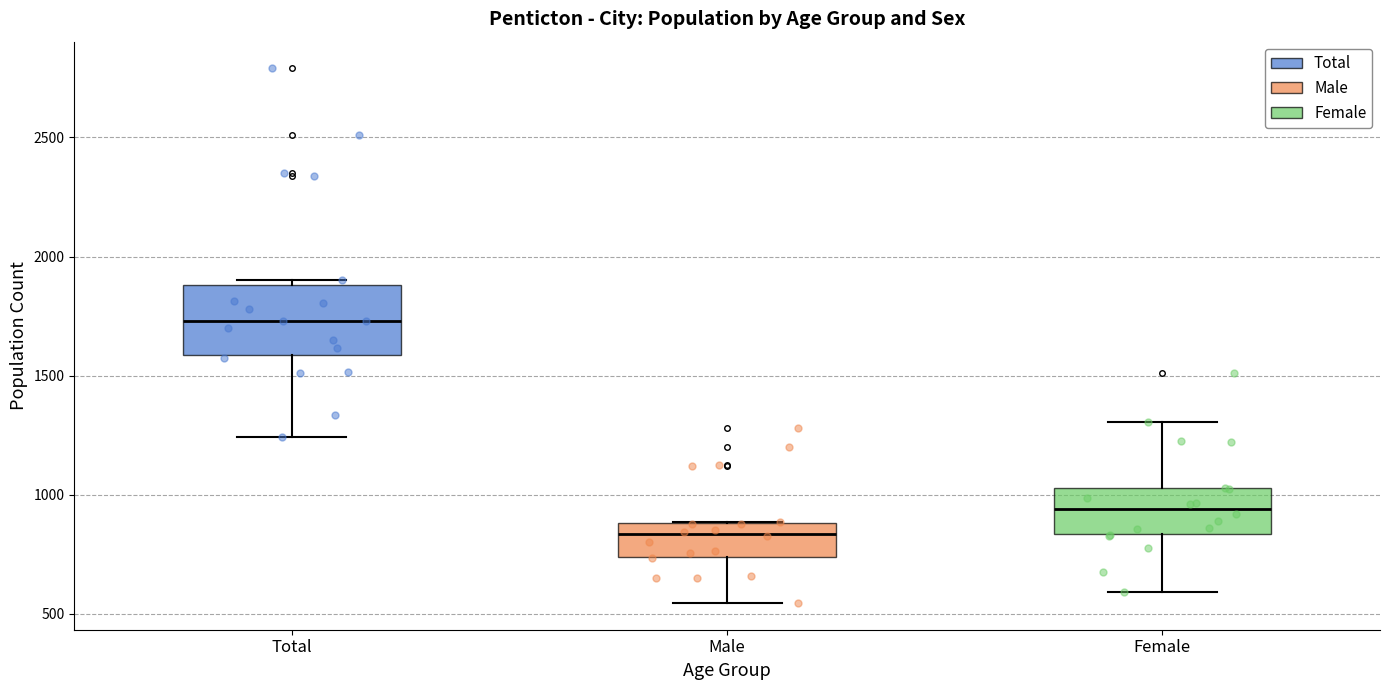

Reading left to right, transcribe this box plot: for each box, give where its median line is, the range the box spans, and where its two whiskers end, as read against the y-axis. The values are not printed on the chart, so give them approximately, as read against the axis.

Total: median 1750, box 1600 to 1900, whiskers 1250 to 1900 (just above the box's upper edge)
Male: median 850, box 750 to 900, whiskers 550 to 900
Female: median 950, box 850 to 1050, whiskers 600 to 1300